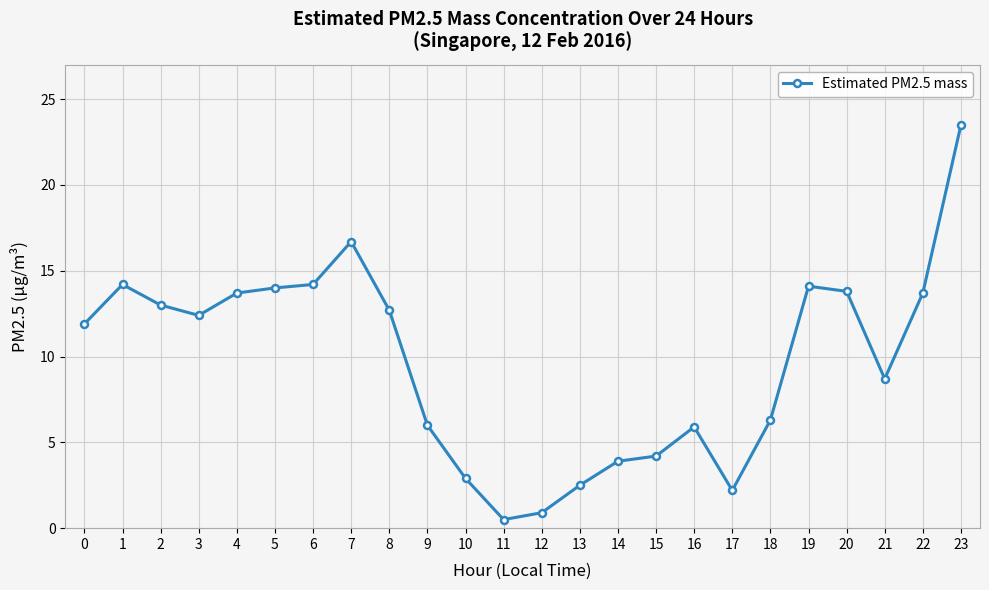

What is the difference between the values at 12 and 4?

12.8